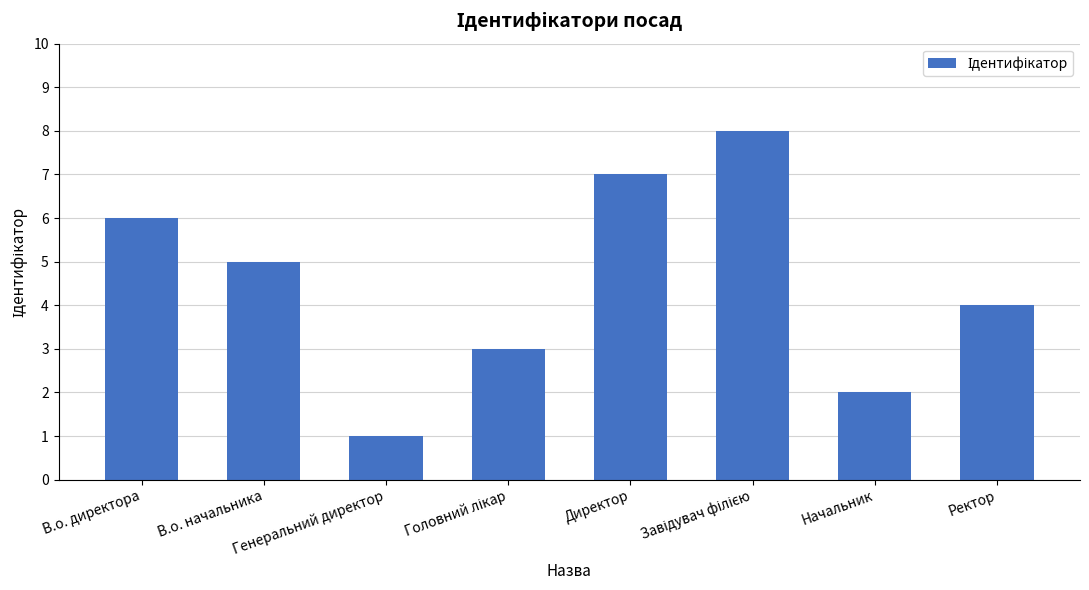

What is the smallest value displayed?

1